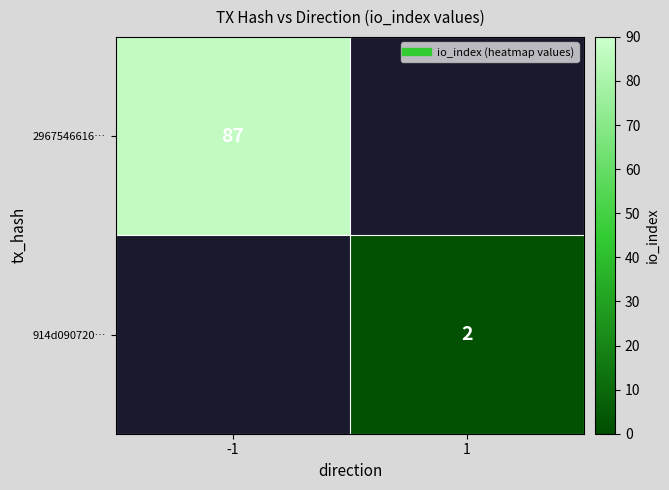

The 2967546616… series shows 50.2 at -1. True or false?

False